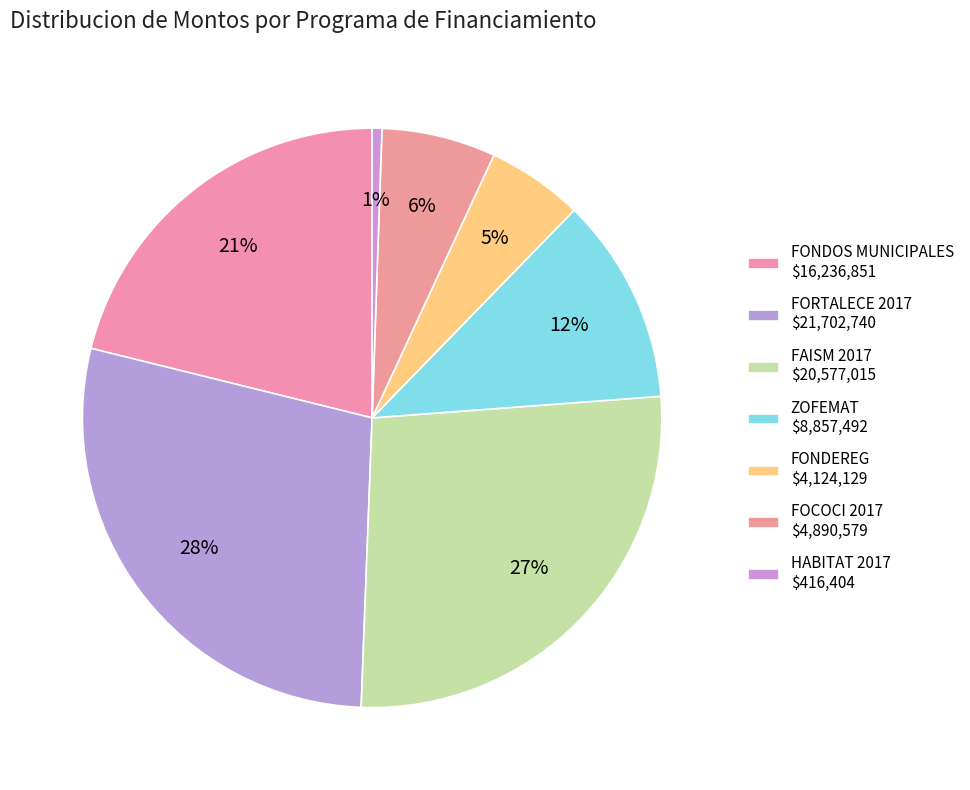

What portion of the pie excludes ZOFEMAT?

88.5%